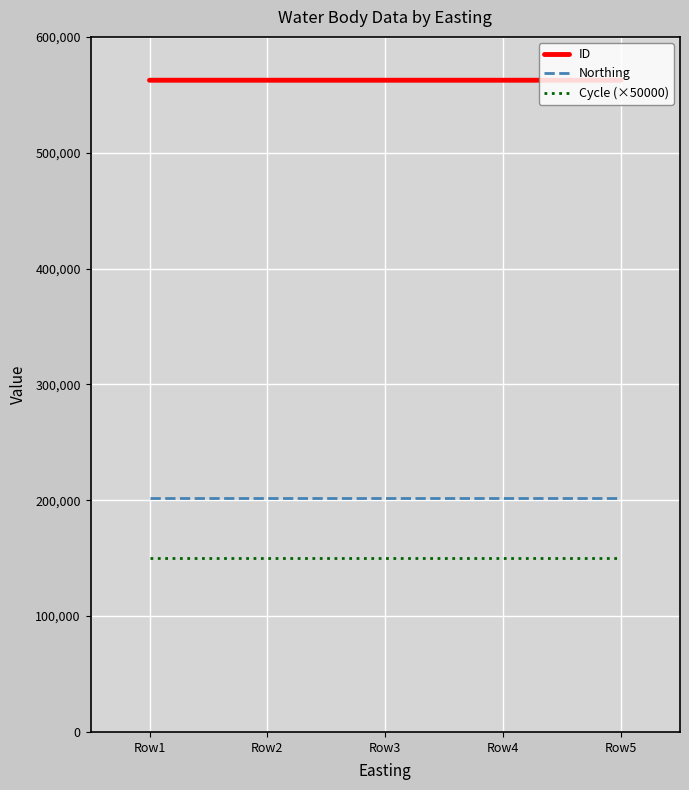

What is the difference between the highest and lowest values at Row4?

412582